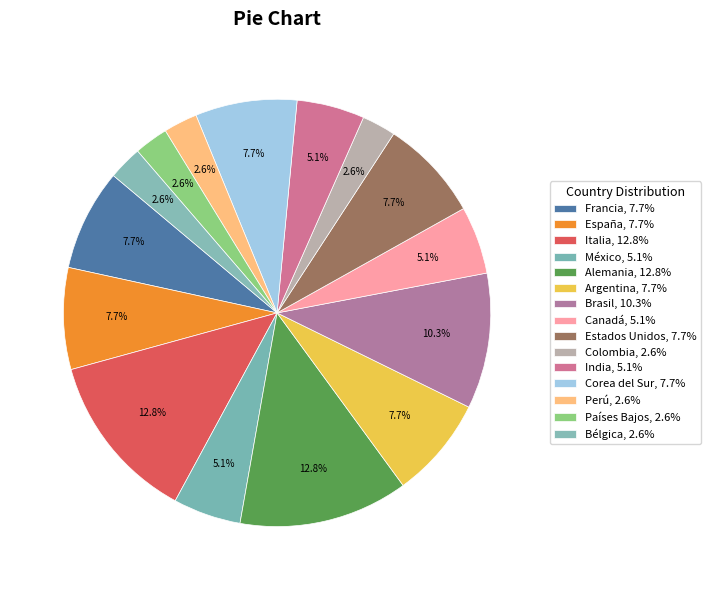

To the nearest percent, what is the difference between the largest and smallest slice percentages?

10%